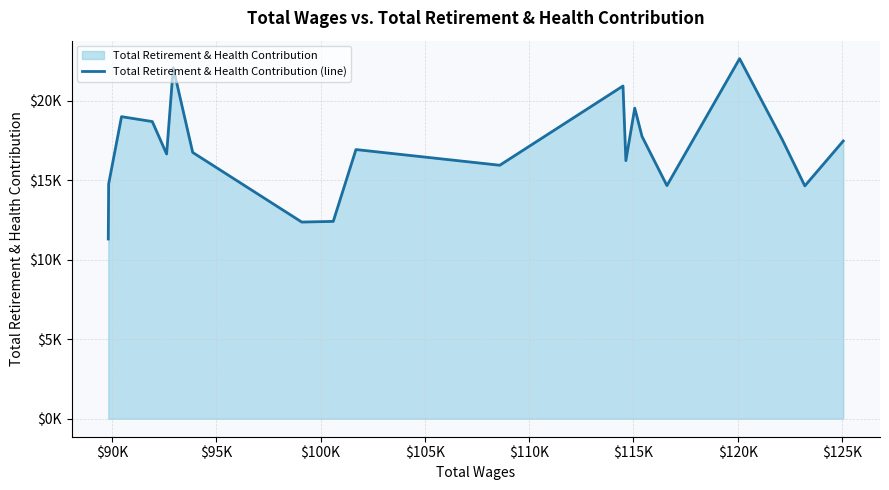

How many points are higher than both their immediate neighbors (excluding endpoints)?

6